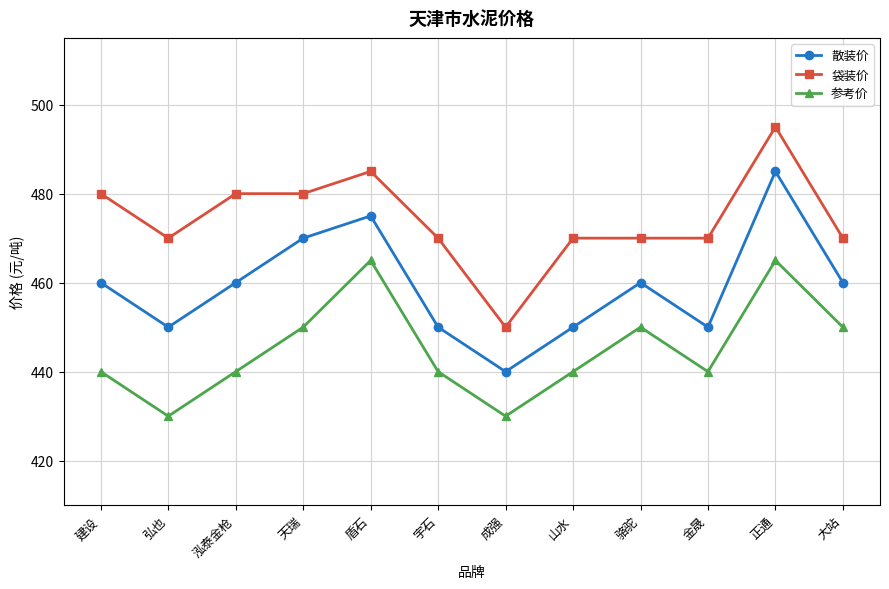

Is the value of 参考价 at 成强 greater than the value of 散装价 at 成强?

No